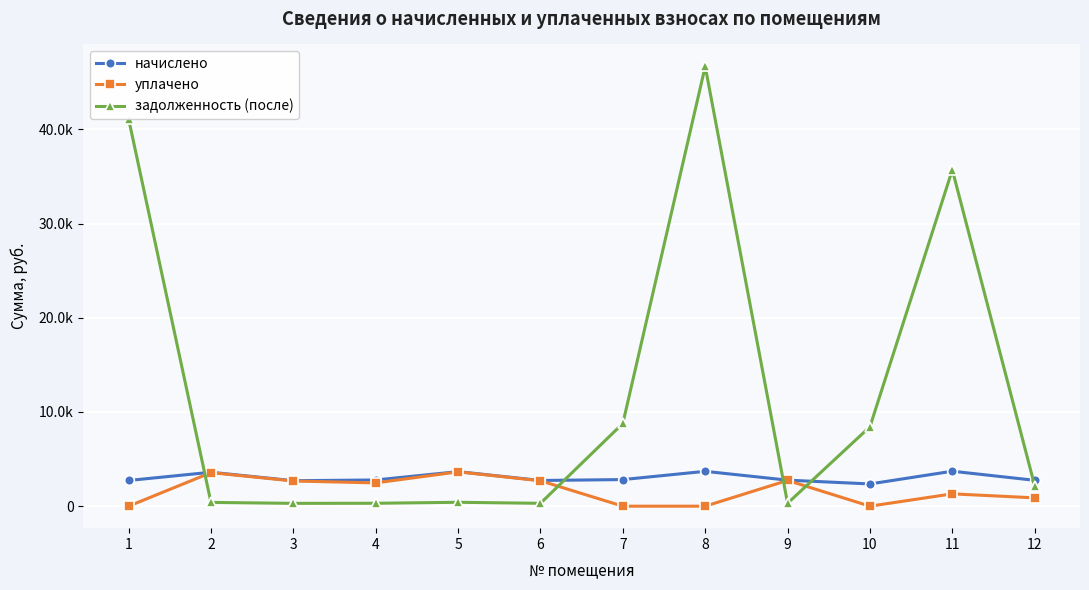

What is the value of the задолженность (после) point at the 5th from the left?

412.4